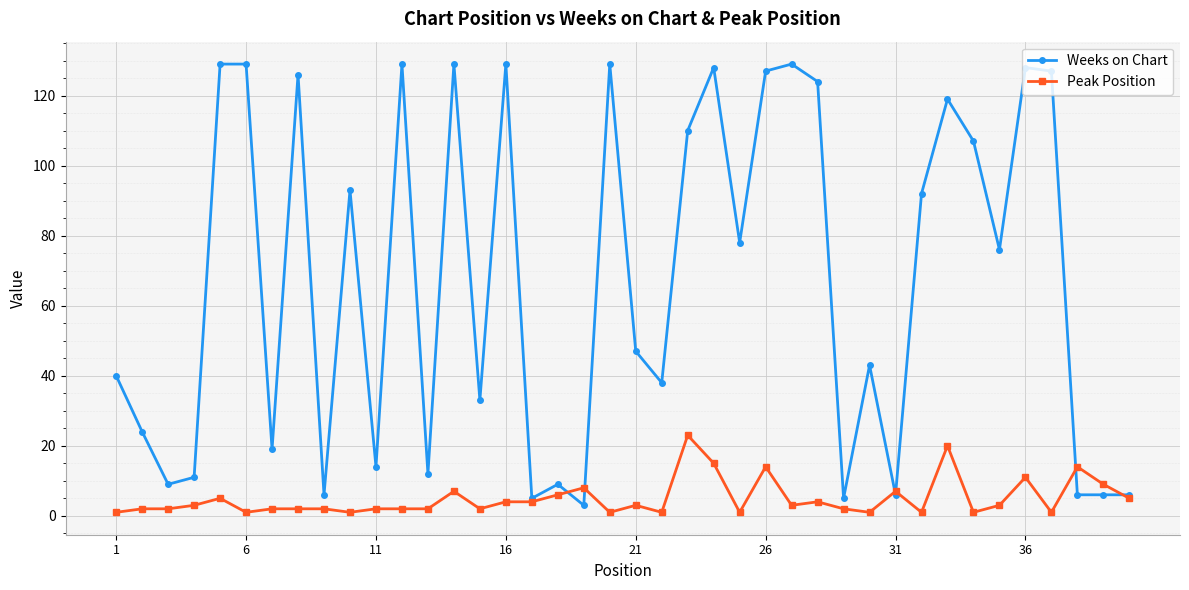

Which series has the widest spread of values?

Weeks on Chart